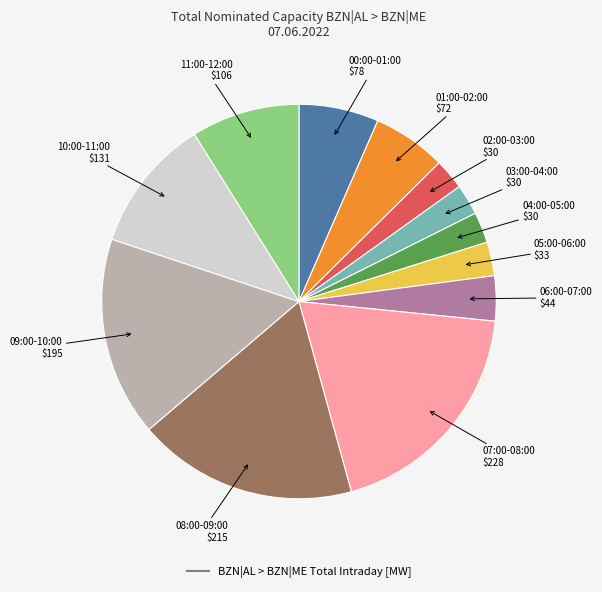

Is there a majority slice in this chart?

No